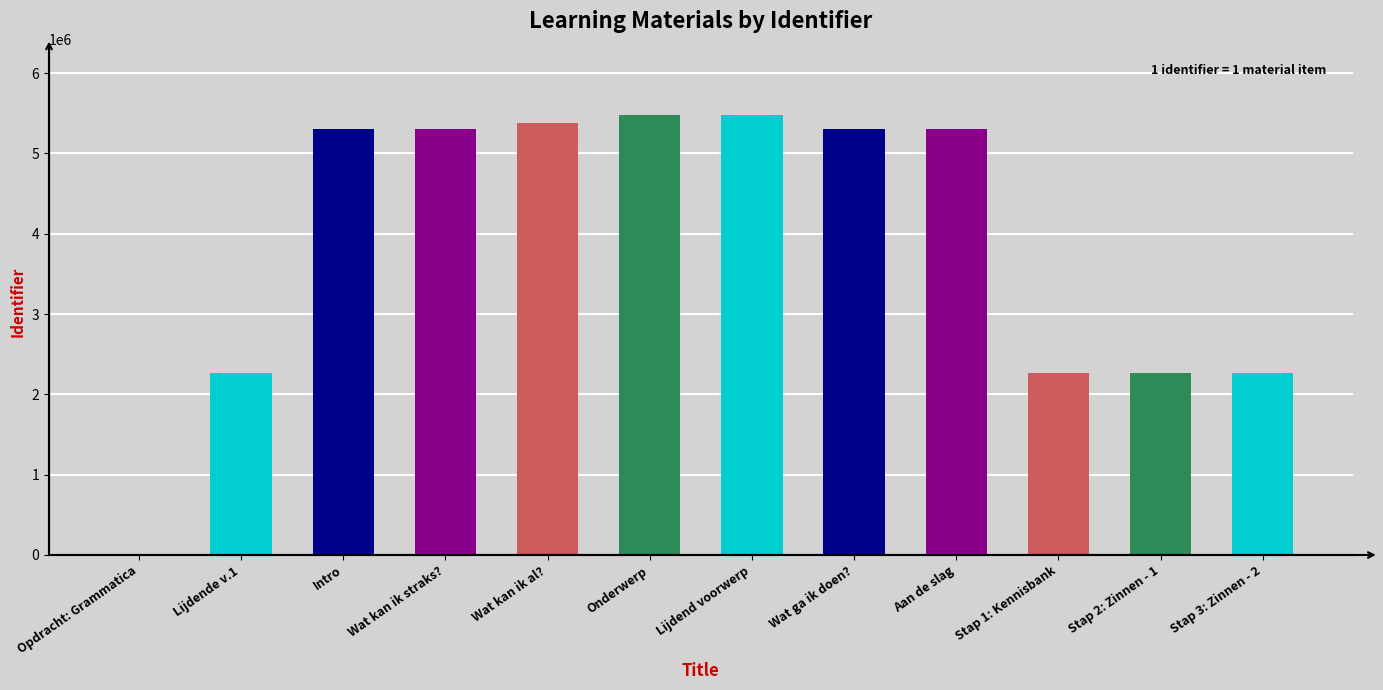

The value at Aan de slag is 7586049. True or false?

False